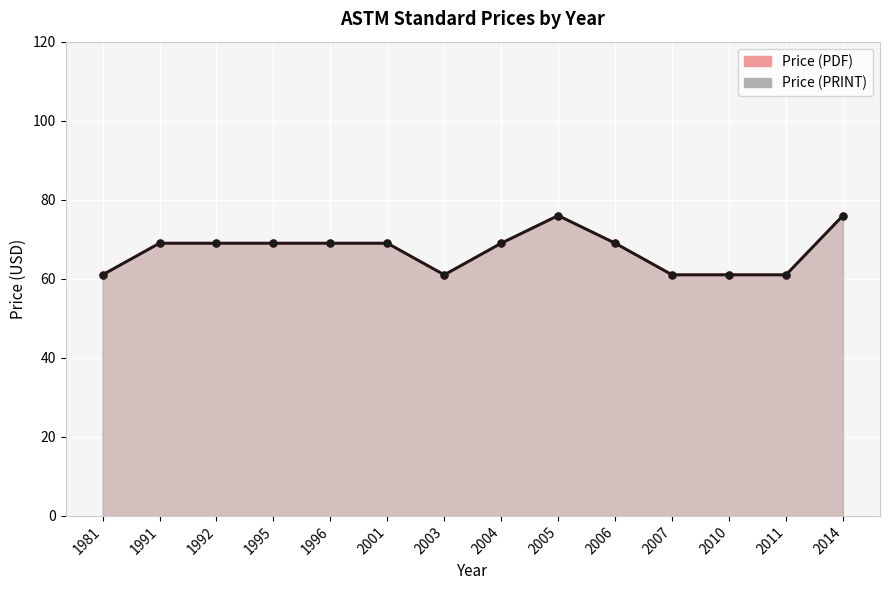

What is the maximum value for Price (PDF)?

76